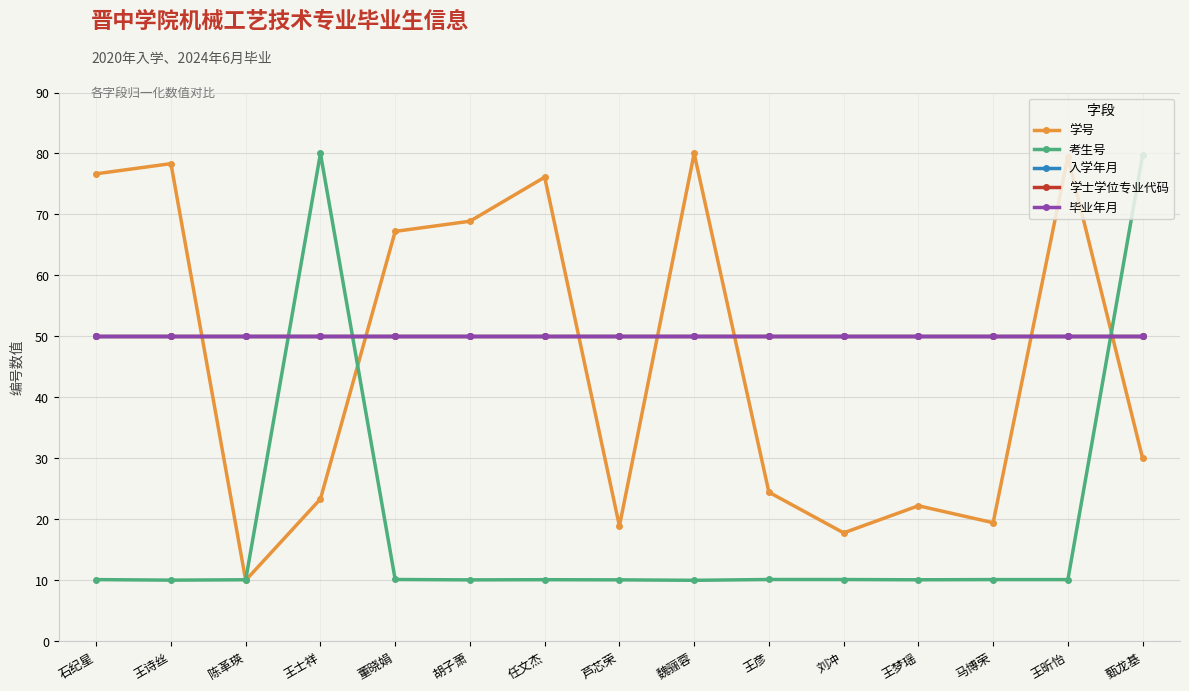

Rank the series at 甄龙基 from lowest to highest value.

学号, 入学年月, 学士学位专业代码, 毕业年月, 考生号